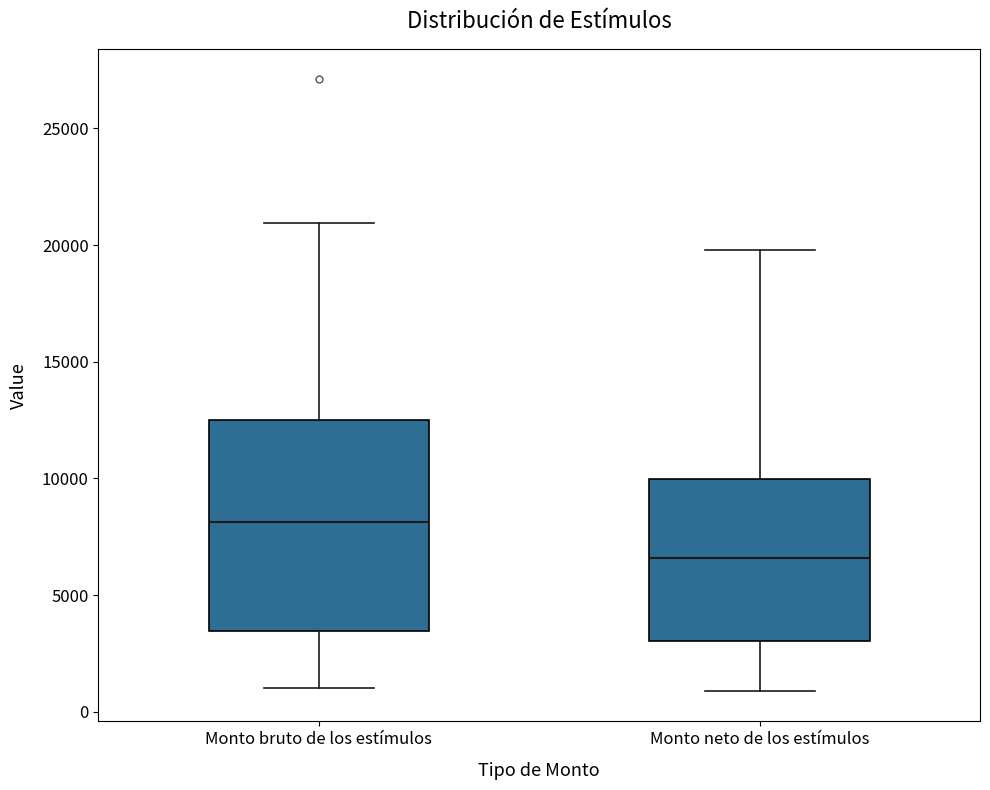

Comparing the boxes themselves (not the whiskers), which one is the tallest?

Monto bruto de los estímulos